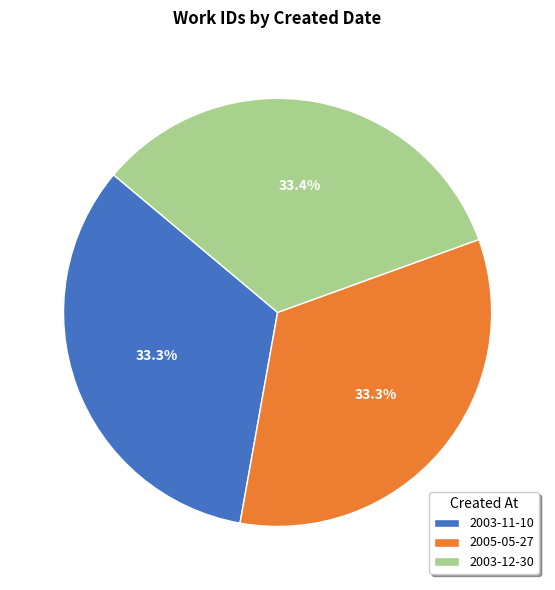

What percentage is the 2003-12-30 slice, to the nearest percent?

33%